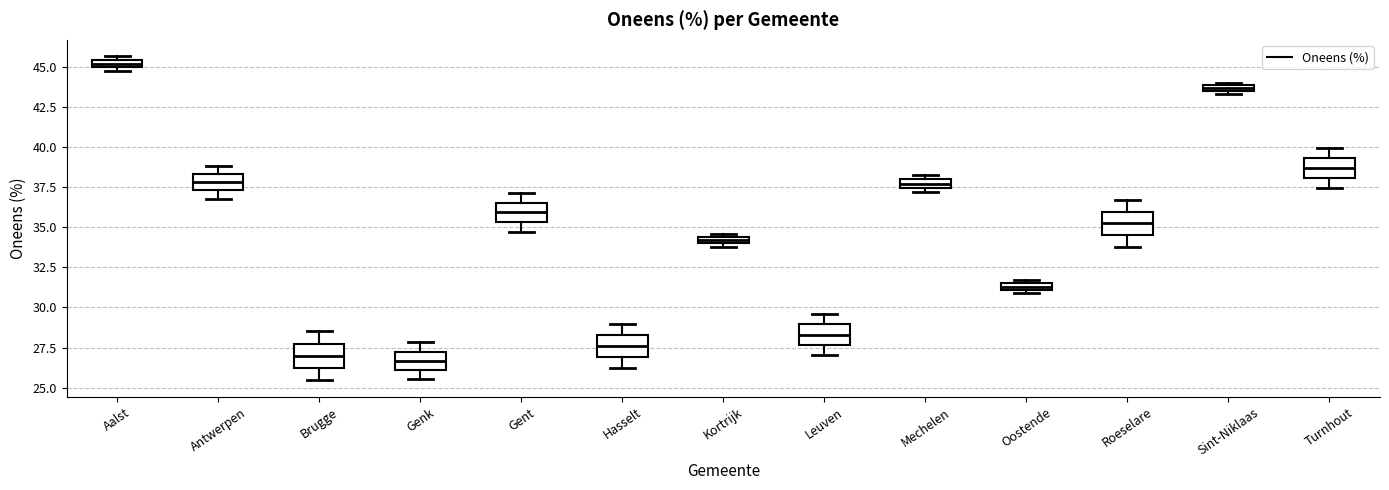

Where does the upper whisker of the box for Hasselt end on the y-axis? The values are not printed on the chart, so give them approximately, as read against the axis.

29.0